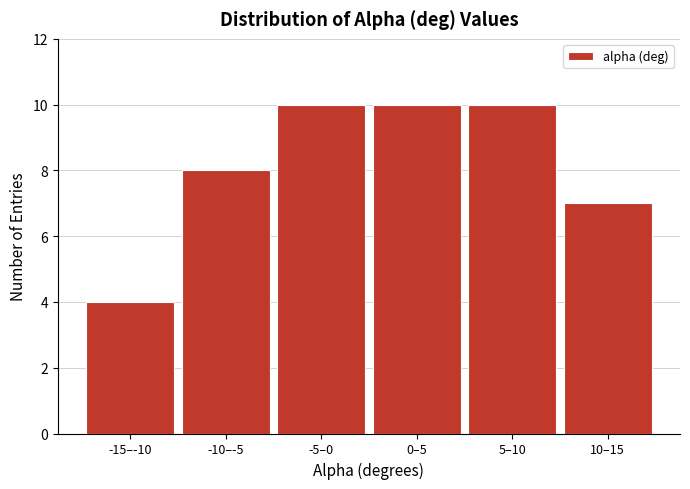

Reading left to right, what are all the values shown in this chart?

4	8	10	10	10	7